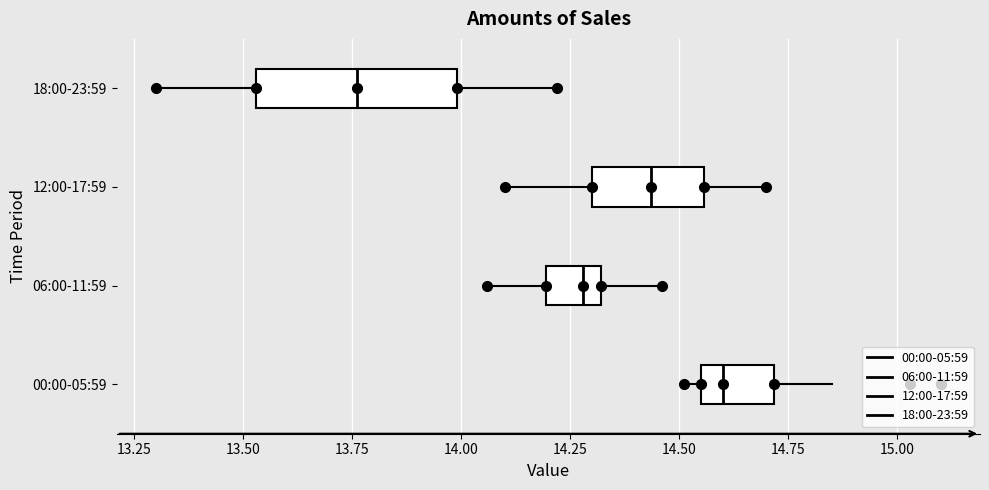

Reading bottom to top, read every box against the x-axis: the position of its median line, the range the box covers, and the ends of its whiskers. The values are not printed on the chart, so give them approximately, as read against the axis.

00:00-05:59: median 14.60, box 14.55 to 14.70, whiskers 14.50 to 14.85
06:00-11:59: median 14.30 (just left of the box's right edge), box 14.20 to 14.30, whiskers 14.05 to 14.45
12:00-17:59: median 14.45, box 14.30 to 14.55, whiskers 14.10 to 14.70
18:00-23:59: median 13.75, box 13.55 to 14.00, whiskers 13.30 to 14.20